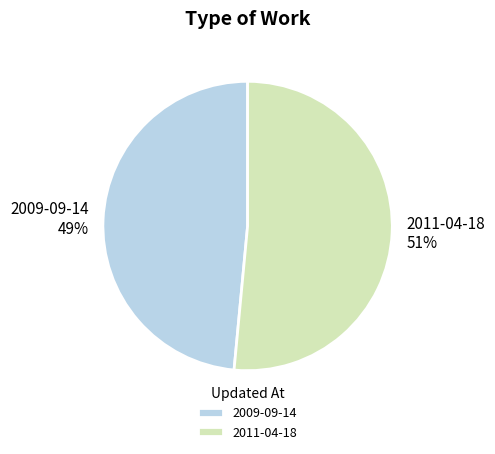

Do 2011-04-18 and 2009-09-14 together represent more than half of the pie?

Yes